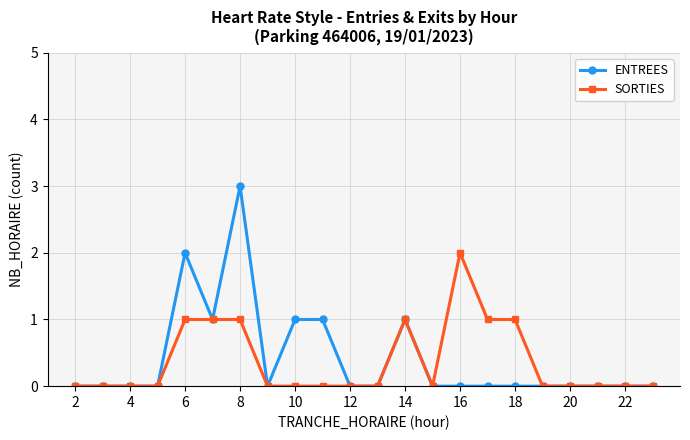

Which series has the largest range (max minus min)?

ENTREES